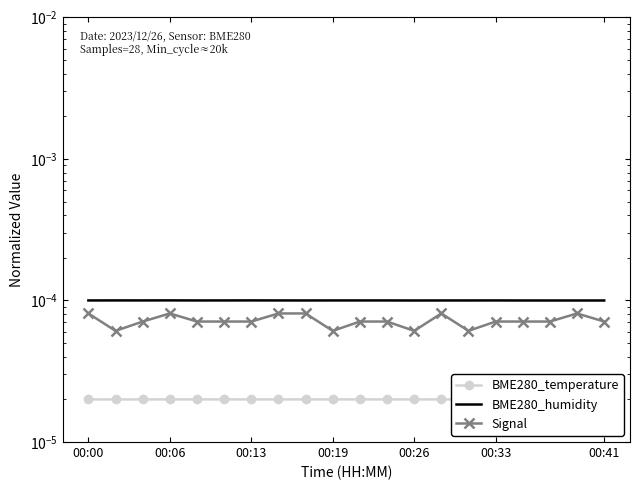

List the series in order of their peak value, lowest first.

BME280_temperature, Signal, BME280_humidity